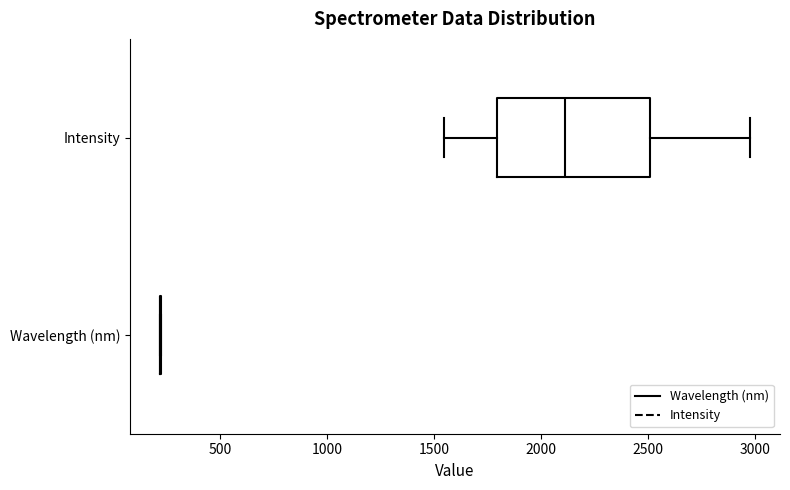

Which box is the widest, from its left edge to its right edge?

Intensity